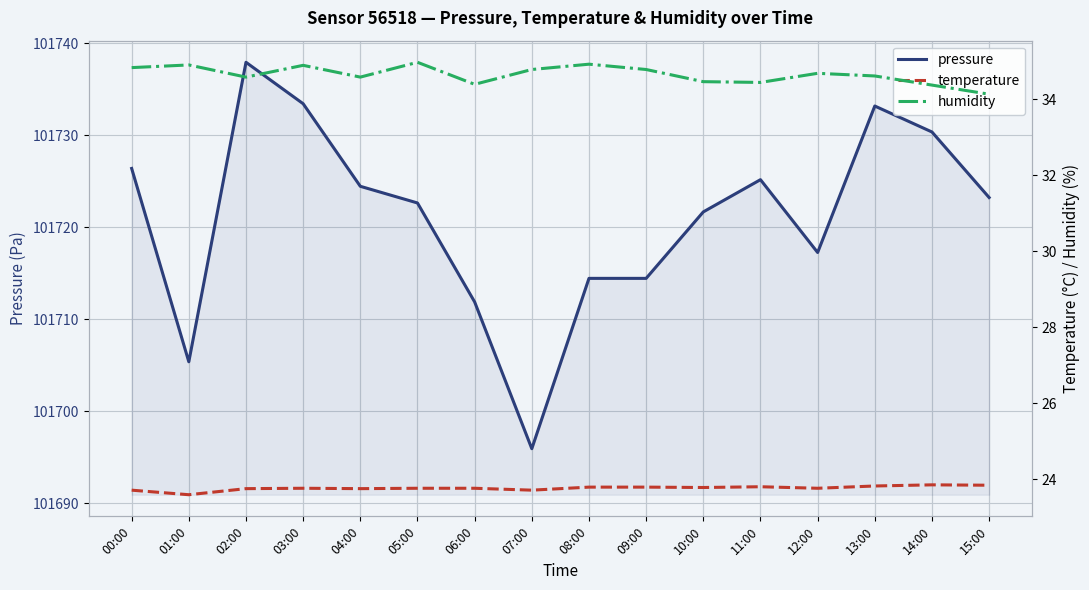

Reading right to left, extract all data points from this chart.

pressure: 101723.2	101730.3	101733.2	101717.2	101725.2	101721.7	101714.4	101714.4	101695.9	101711.9	101722.6	101724.4	101733.4	101737.9	101705.4	101726.4
temperature: 23.8	23.9	23.8	23.8	23.8	23.8	23.8	23.8	23.7	23.8	23.8	23.8	23.8	23.8	23.6	23.7
humidity: 34.1	34.4	34.6	34.7	34.4	34.5	34.8	34.9	34.8	34.4	35.0	34.6	34.9	34.6	34.9	34.8